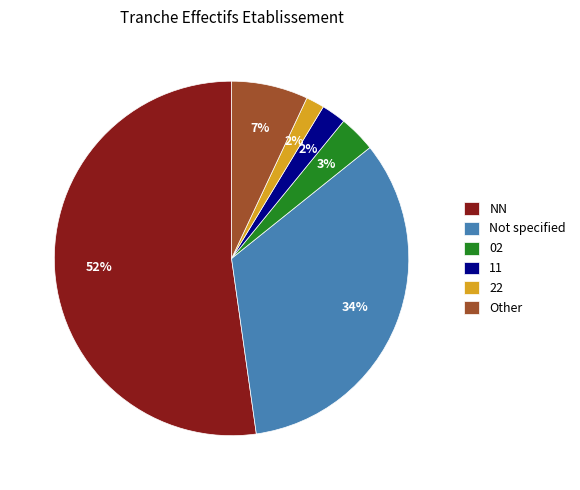

To the nearest percent, what is the average slice percentage?

17%